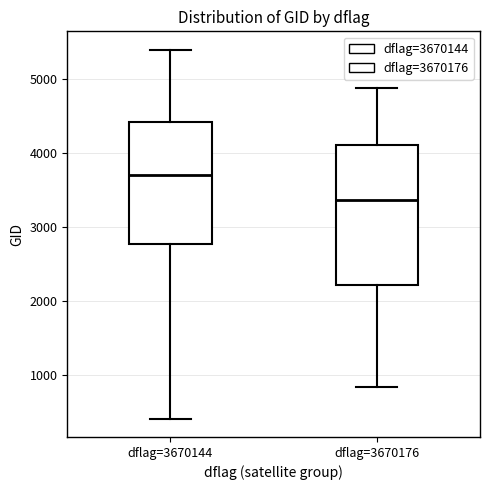

Reading left to right, transcribe this box plot: for each box, give where its median line is, the range the box spans, and where its two whiskers end, as read against the y-axis. The values are not printed on the chart, so give them approximately, as read against the axis.

dflag=3670144: median 3700, box 2800 to 4400, whiskers 400 to 5400
dflag=3670176: median 3400, box 2200 to 4100, whiskers 800 to 4900